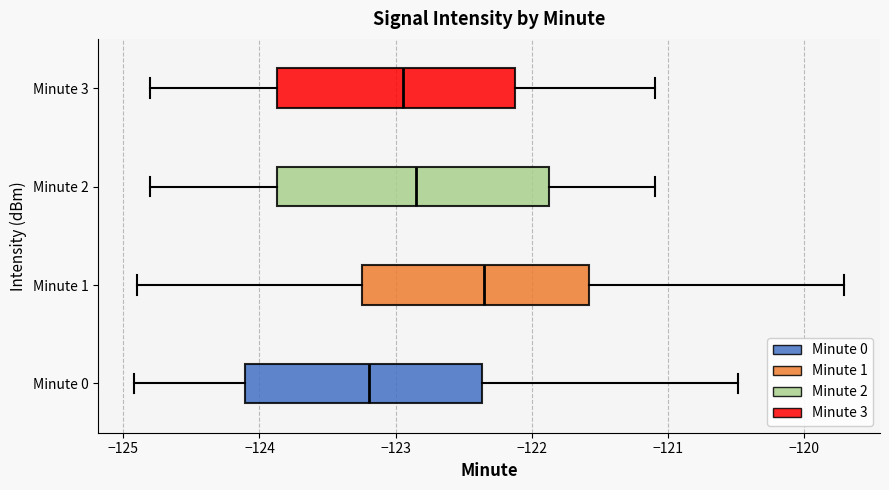

Which box's median line is the furthest to the right?

Minute 1